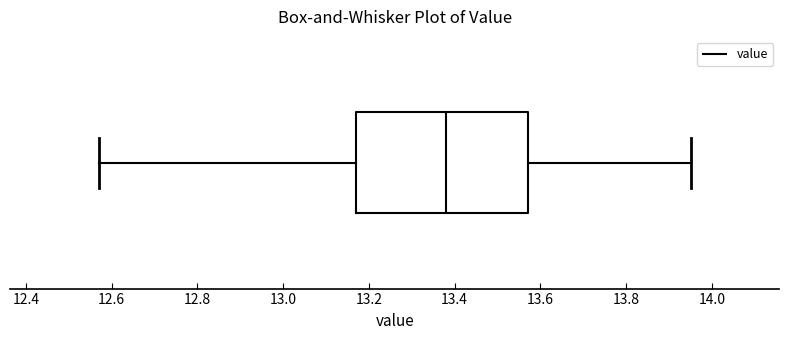

Read this box plot against the x-axis: the position of the median line, the range covered by the box, and the ends of both whiskers. The values are not printed on the chart, so give them approximately, as read against the axis.

median 13.38, box 13.18 to 13.58, whiskers 12.58 to 13.96